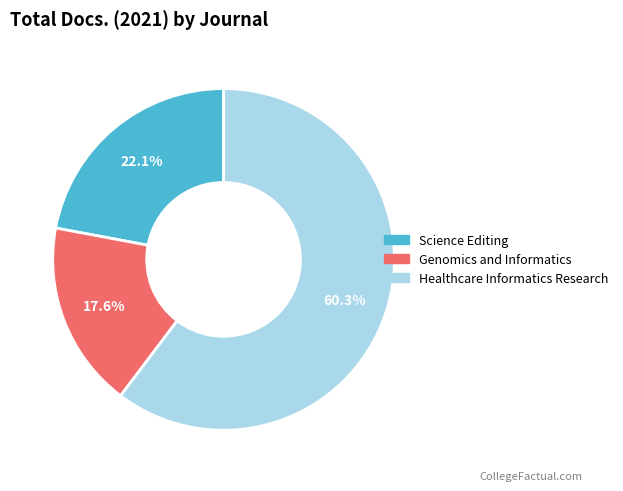

What percentage is the Science Editing slice, to the nearest percent?

22%